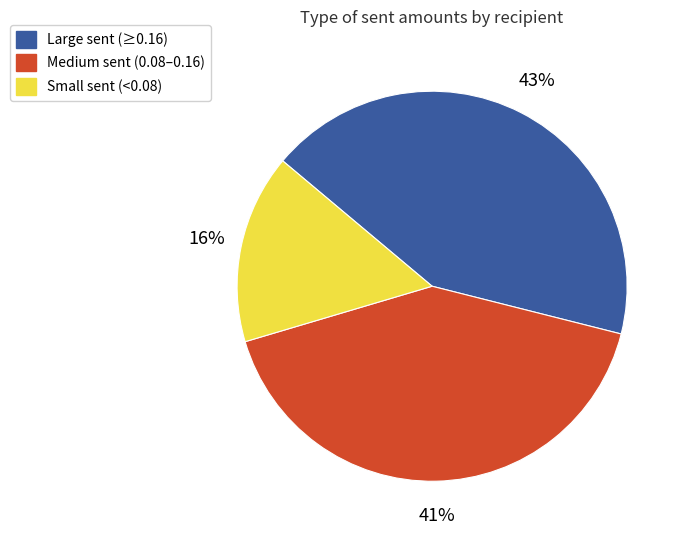

Does any single category account for the majority?

No